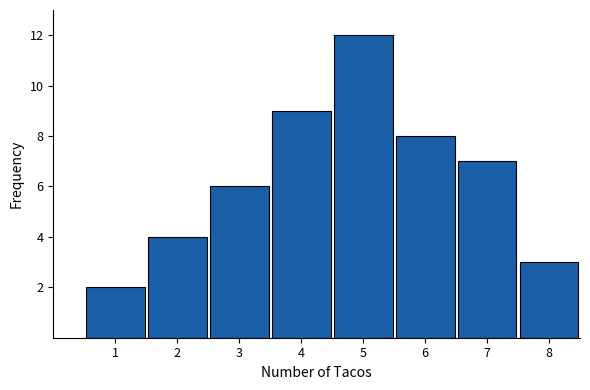

Reading right to left, what are all the values shown in this chart?

8=3	7=7	6=8	5=12	4=9	3=6	2=4	1=2